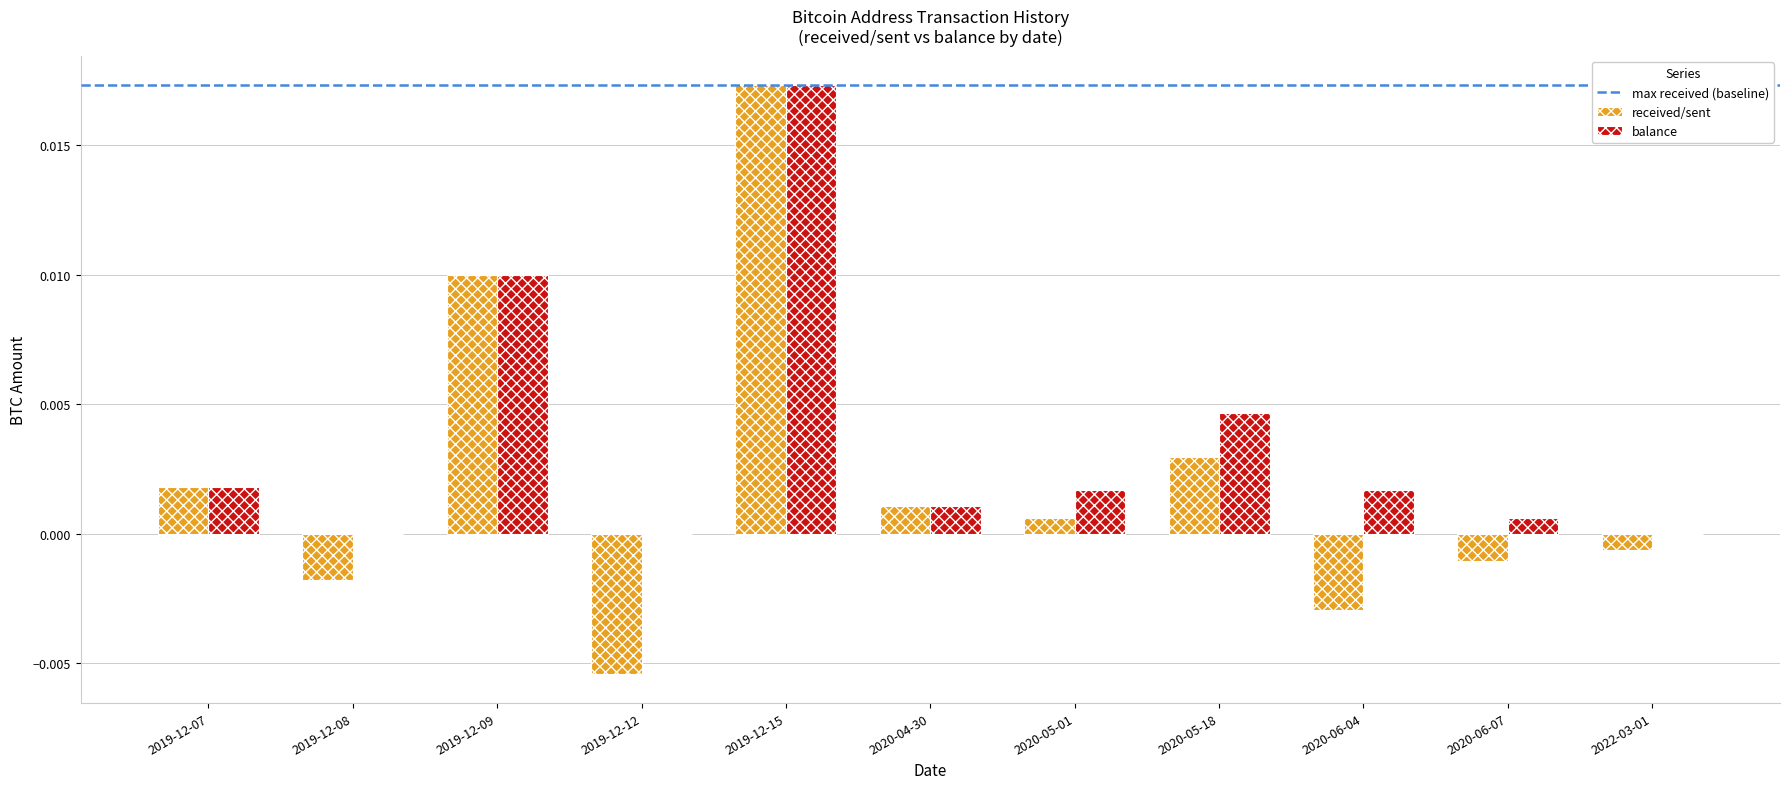

How many groups of bars are there?

11